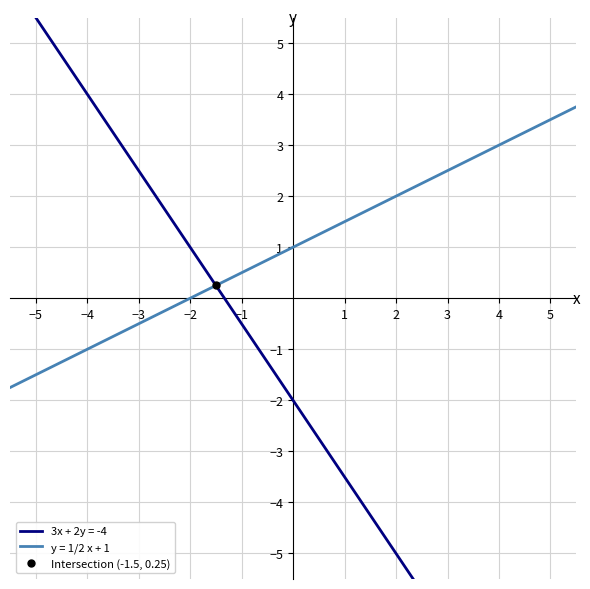

What is the maximum value for y = 1/2 x + 1?

3.8